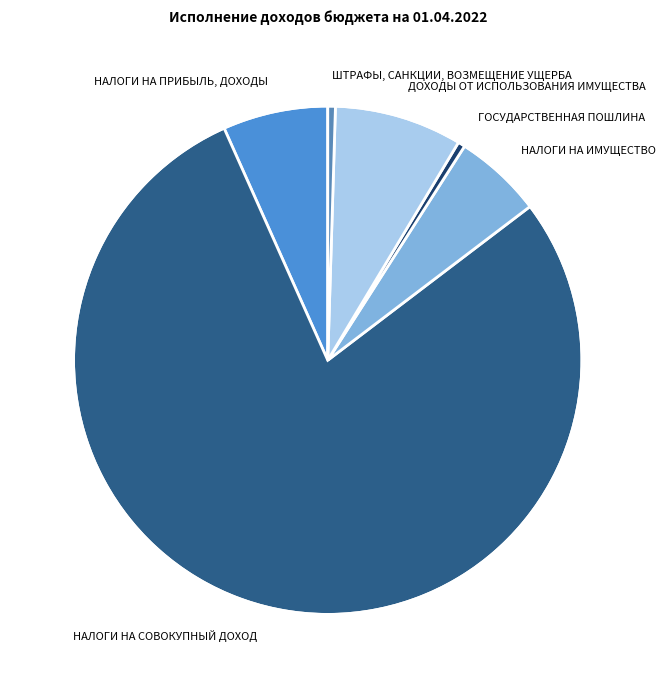

Is there a majority slice in this chart?

Yes